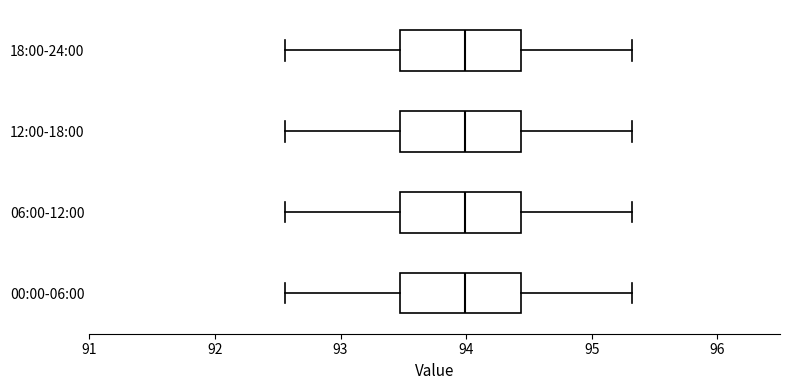

Reading bottom to top, transcribe this box plot: for each box, give where its median line is, the range the box spans, and where its two whiskers end, as read against the x-axis. The values are not printed on the chart, so give them approximately, as read against the axis.

00:00-06:00: median 94.0, box 93.5 to 94.4, whiskers 92.6 to 95.3
06:00-12:00: median 94.0, box 93.5 to 94.4, whiskers 92.6 to 95.3
12:00-18:00: median 94.0, box 93.5 to 94.4, whiskers 92.6 to 95.3
18:00-24:00: median 94.0, box 93.5 to 94.4, whiskers 92.6 to 95.3